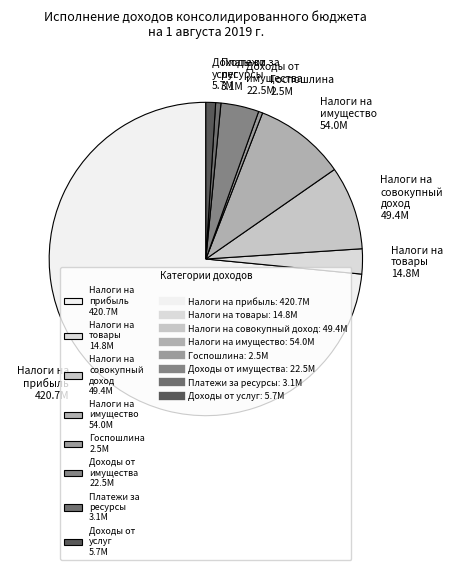

Do Налоги на имущество 54.0M and Госпошлина 2.5M together represent more than half of the pie?

No